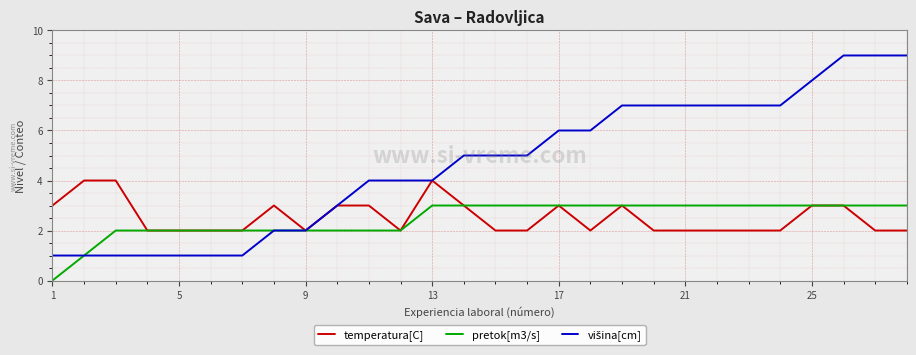

What is the average value of the temperatura[C] series?

3